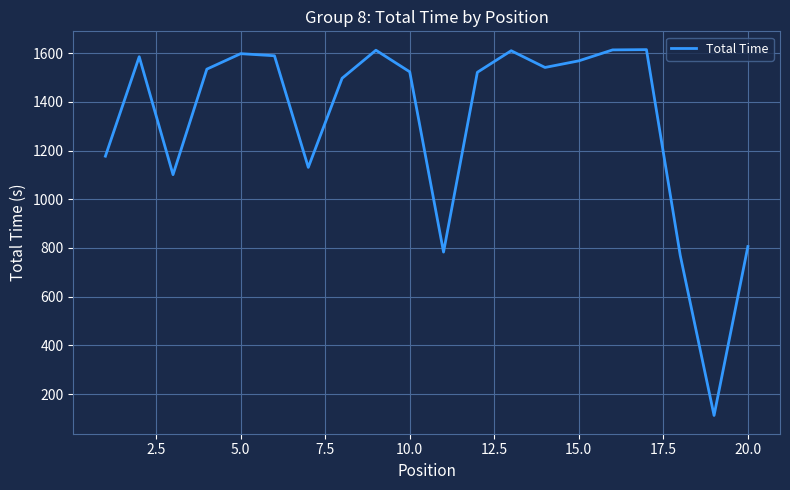

What is the smallest value displayed?

112.1